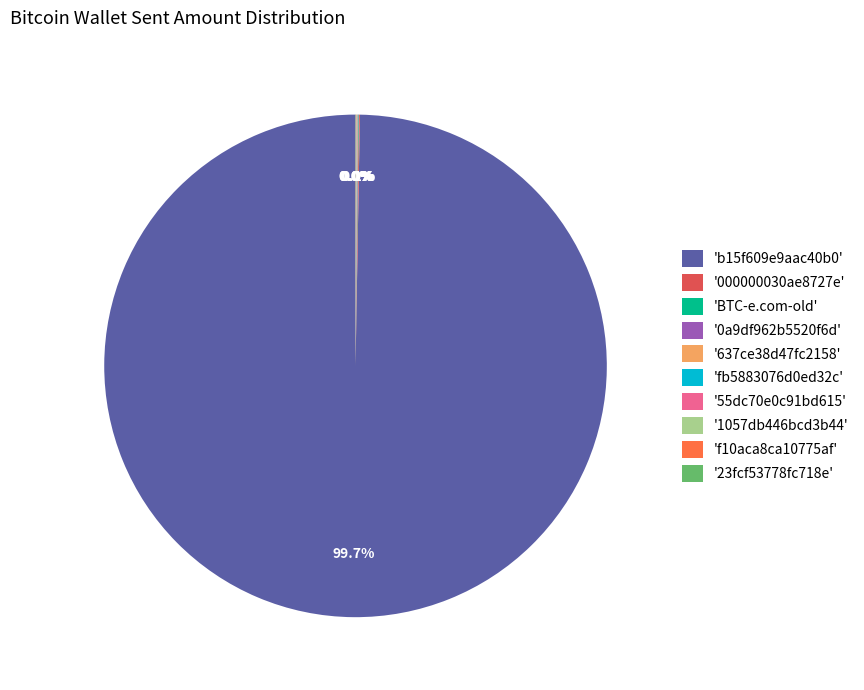

Is 'b15f609e9aac40b0' the majority of the pie?

Yes